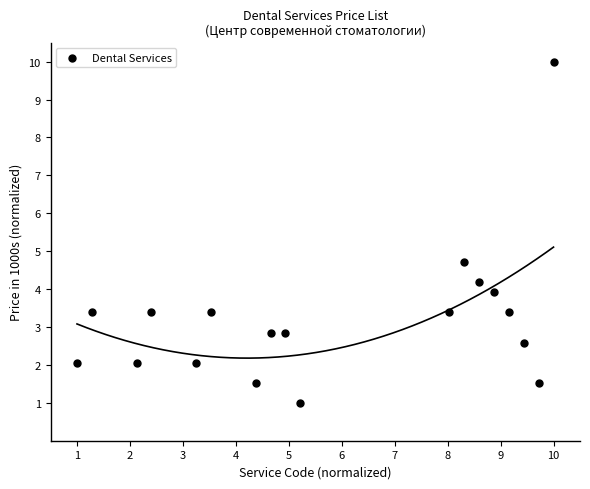

What is the range of X values (max minus min)?

9.0